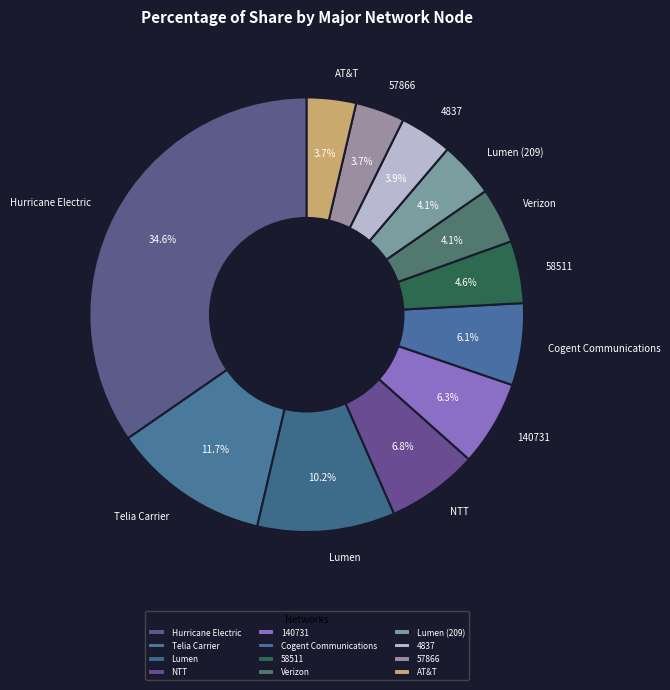

Is it true that 4837 is 15% of the pie?

False